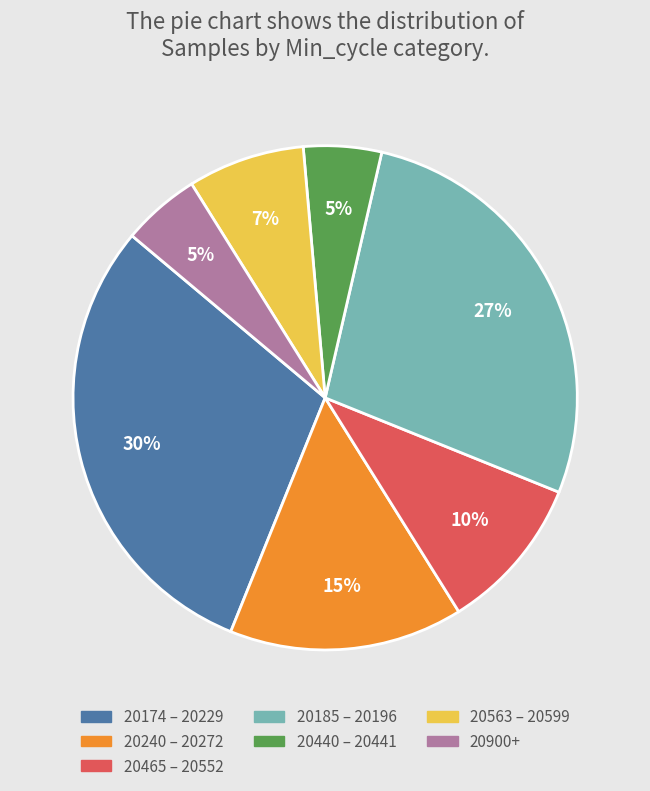

To the nearest percent, what is the difference between the largest and smallest slice percentages?

25%